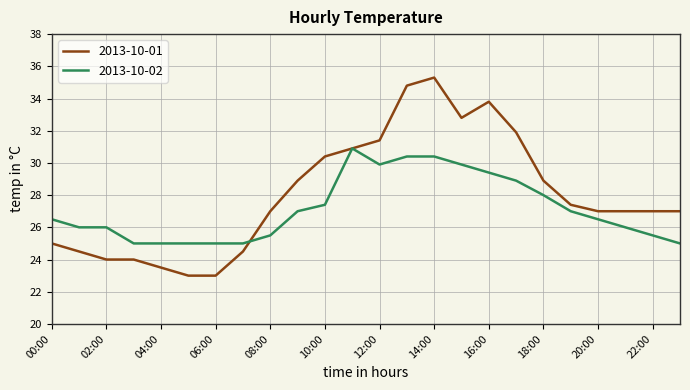

Rank the series by their maximum value, from highest to lowest.

2013-10-01, 2013-10-02